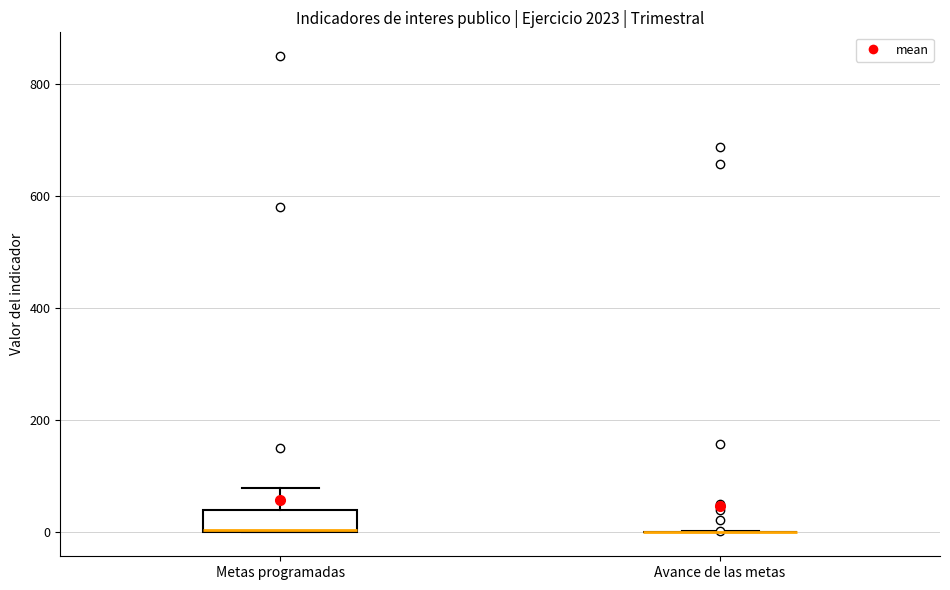

Reading left to right, transcribe this box plot: for each box, give where its median line is, the range the box spans, and where its two whiskers end, as read against the y-axis. The values are not printed on the chart, so give them approximately, as read against the axis.

Metas programadas: median 0 (drawn on the box's lower edge), box 0 to 40, whiskers 0 to 80
Avance de las metas: box collapsed to a line at 0, whiskers 0 to 0